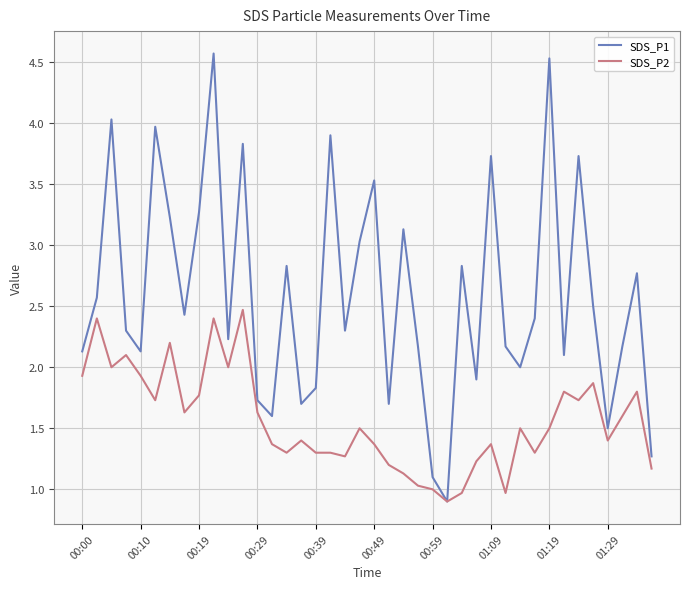

What is the lowest value of the SDS_P1 series?

0.9